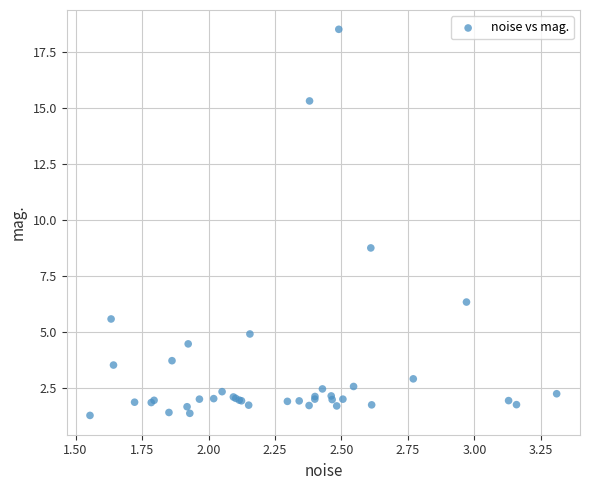

What Y value in the scatter plot is closest to 9?

8.8